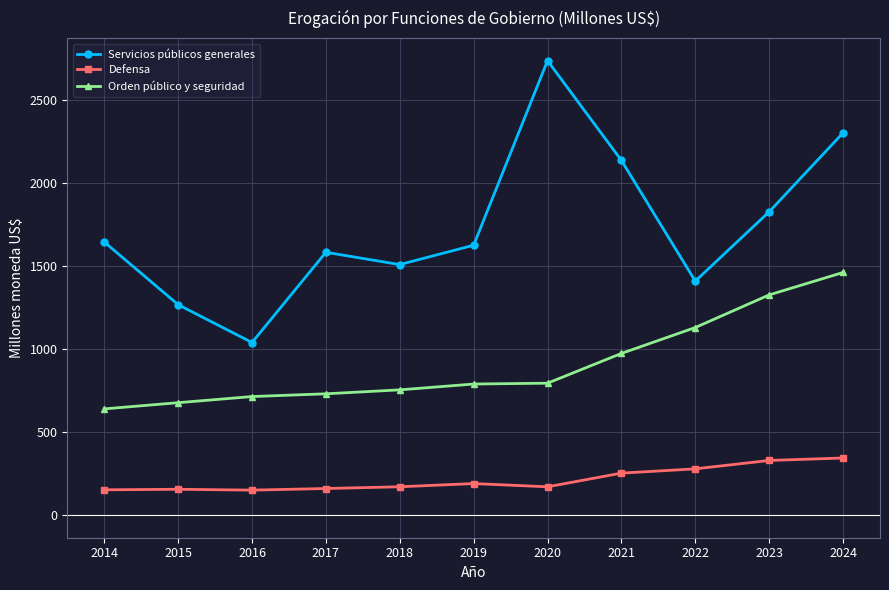

What is the total value across all series at 2016?

1904.7